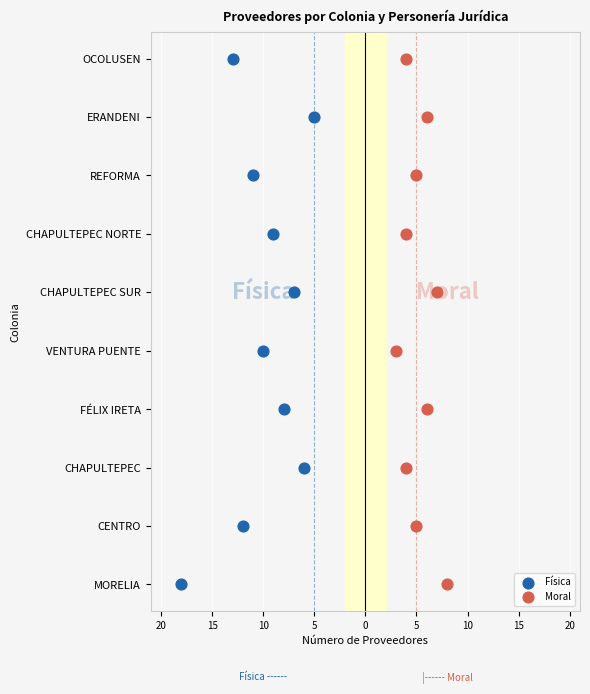

What are all the series names shown in the legend?

Física, Moral